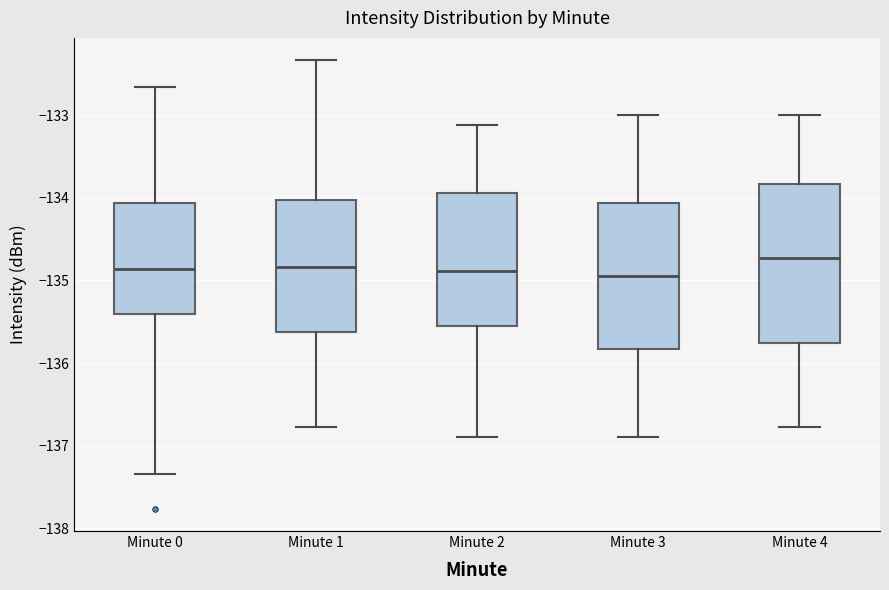

Comparing the boxes themselves (not the whiskers), which one is the tallest?

Minute 4